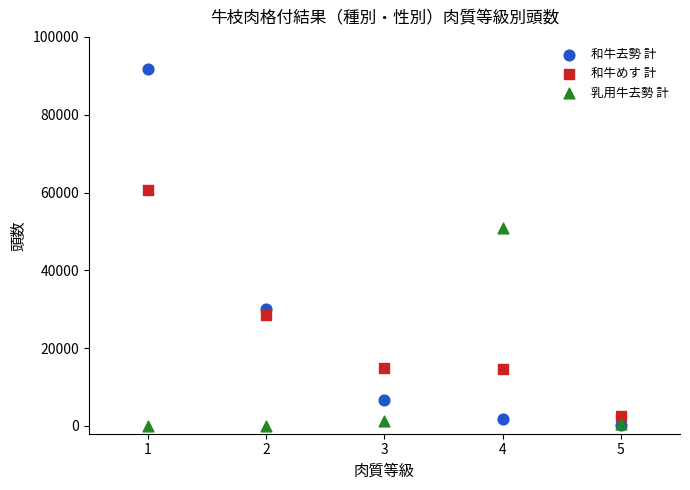

What are all the series names shown in the legend?

和牛去勢 計, 和牛めす 計, 乳用牛去勢 計